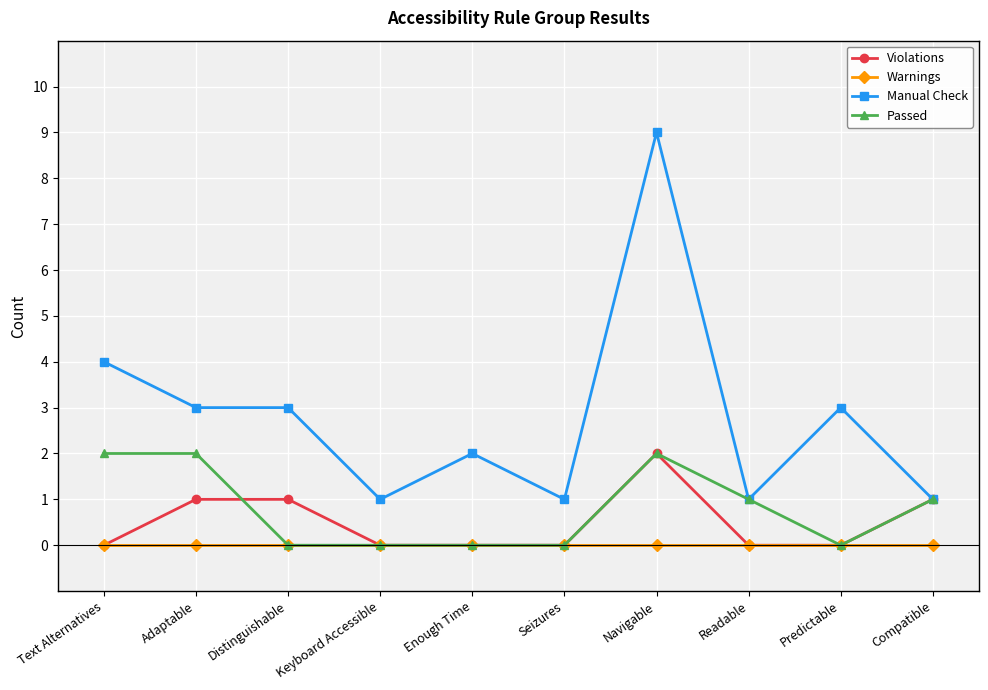

What is the difference between the highest and lowest values at Keyboard Accessible?

1